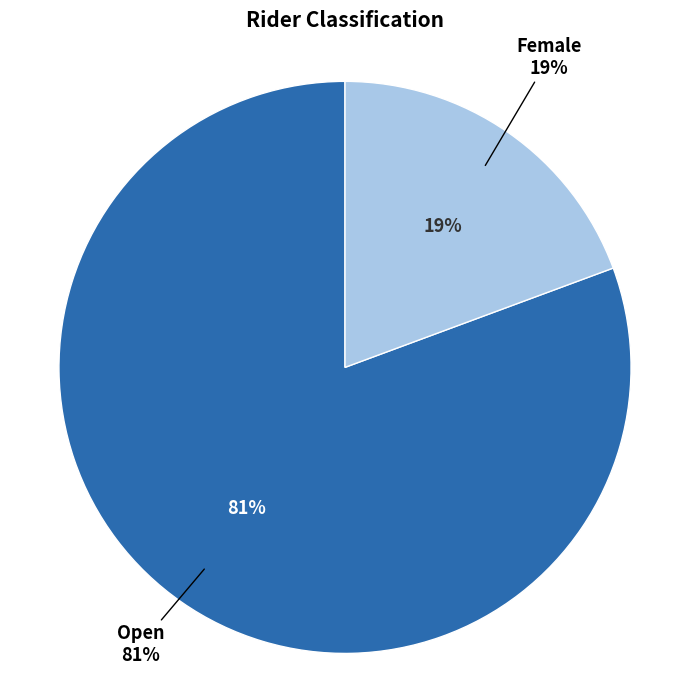

What percentage is the Open slice, to the nearest percent?

81%